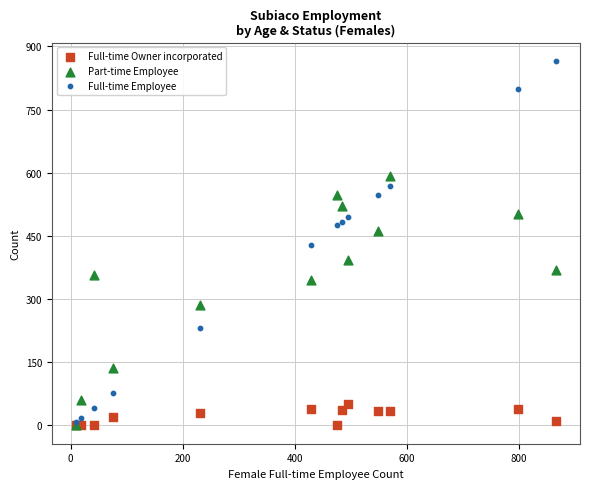

Which series has the largest Y range (max minus min)?

Full-time Employee